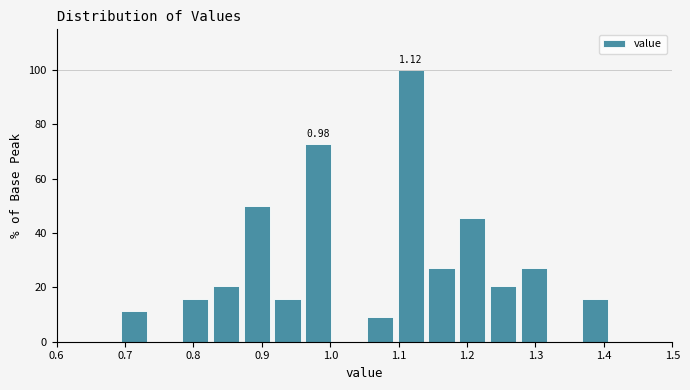

Which range on the x-axis has the tallest bar?

1.095 to 1.140